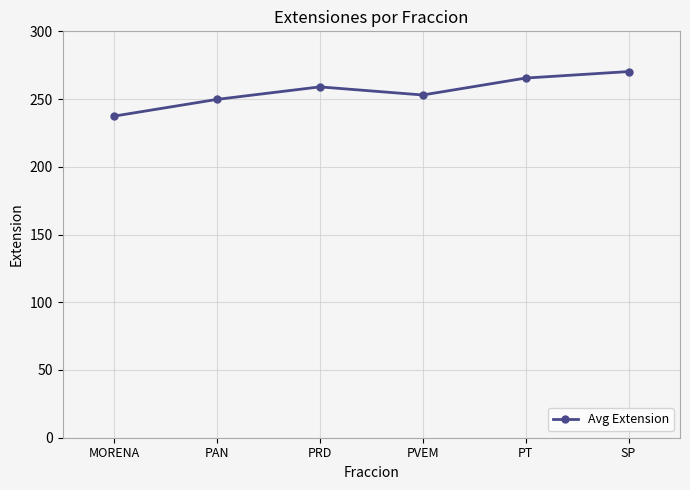

Count the number of data series in this chart.

1